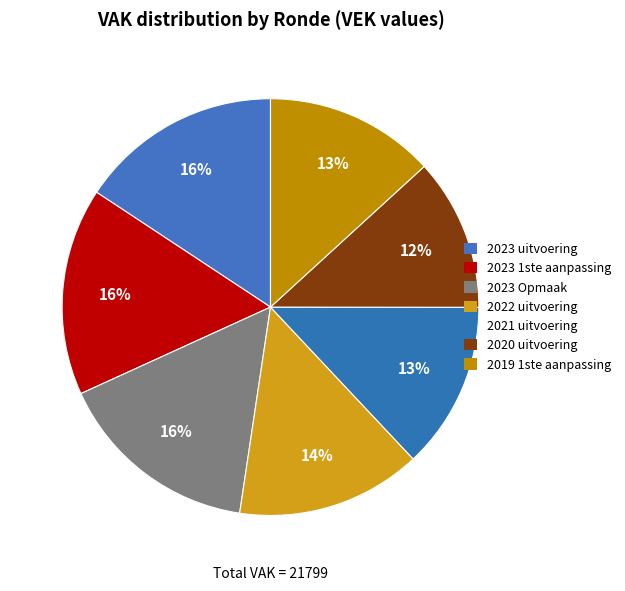

How many segments does this pie chart have?

7